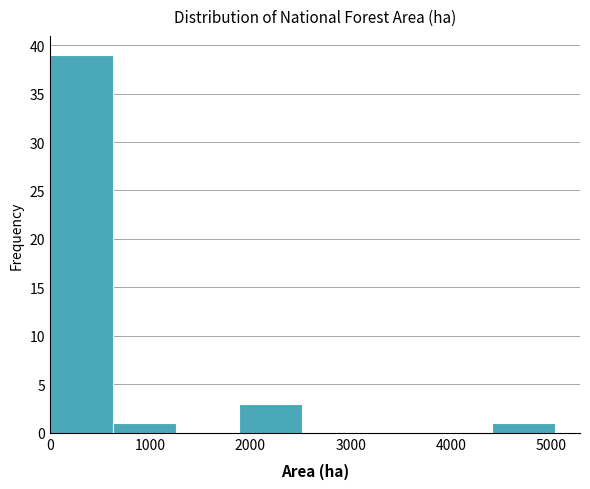

Reading left to right, list every bar in this chart as the range it spans on the x-axis followed by its height. Neither the bar edges nor the heights are printed on the chart, so give them approximately, as read against the axes.

0 to 600: 39
600 to 1300: 1
1300 to 1900: 0
1900 to 2500: 3
2500 to 3100: 0
3100 to 3800: 0
3800 to 4400: 0
4400 to 5000: 1